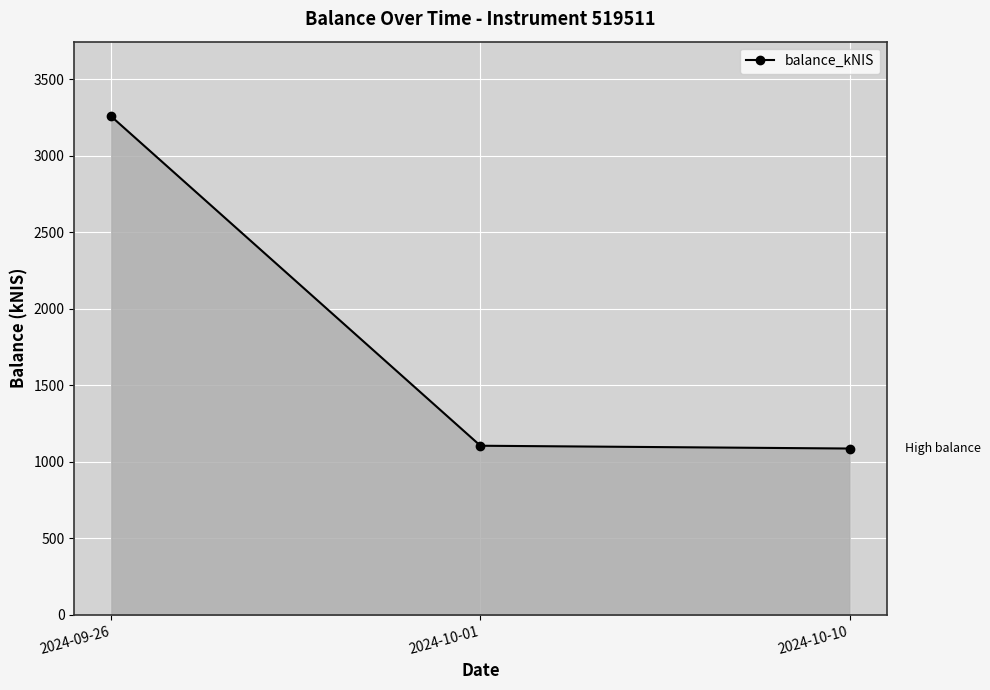

The chart shows a value of 2175.4 at 2024-09-26. True or false?

False